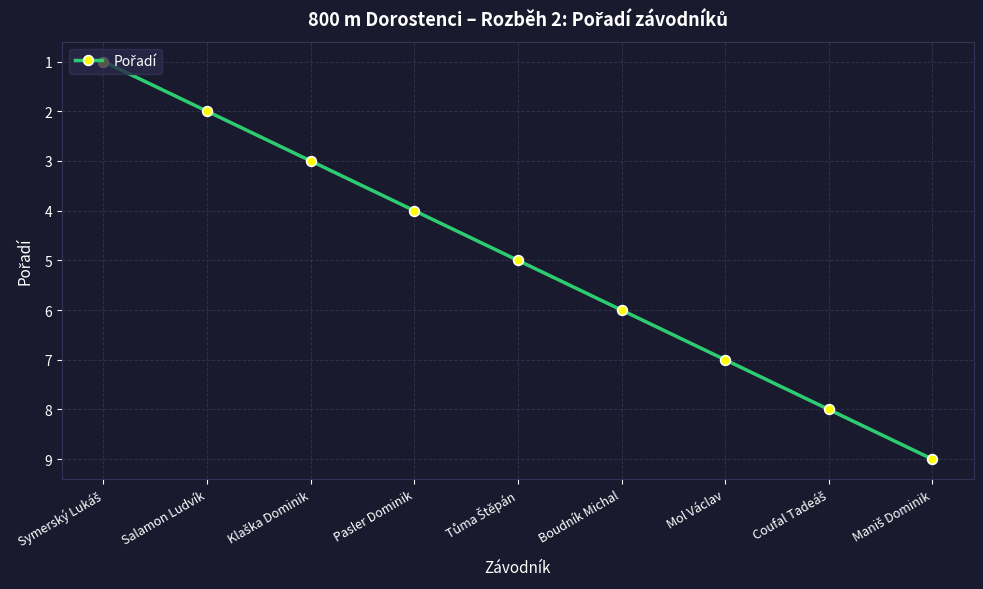

True or false: there are more than 2 points higher than both neighbors.

False